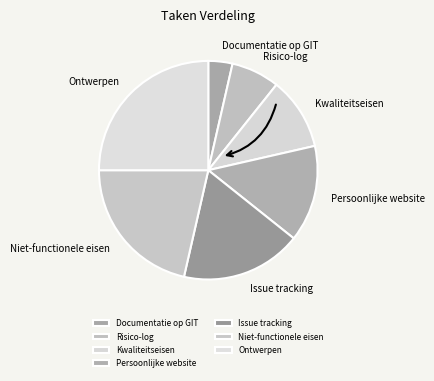

Is the sum of Documentatie op GIT and Kwaliteitseisen greater than half?

No